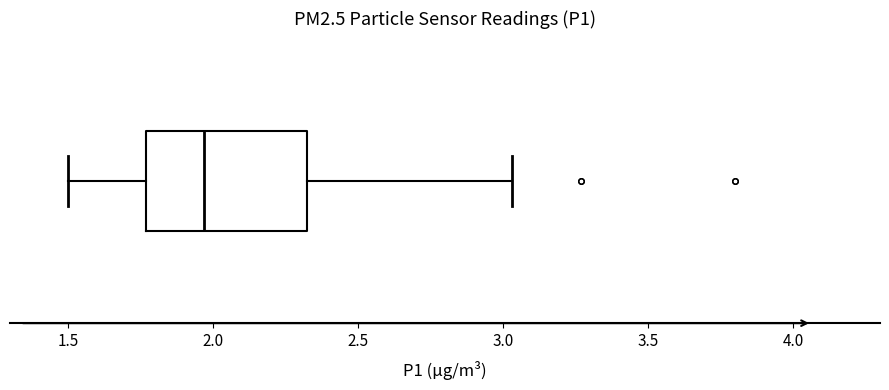

Transcribe this box plot: give where the median line is, the range the box spans, and where the two whiskers end, as read against the x-axis. The values are not printed on the chart, so give them approximately, as read against the axis.

median 1.95, box 1.75 to 2.30, whiskers 1.50 to 3.05